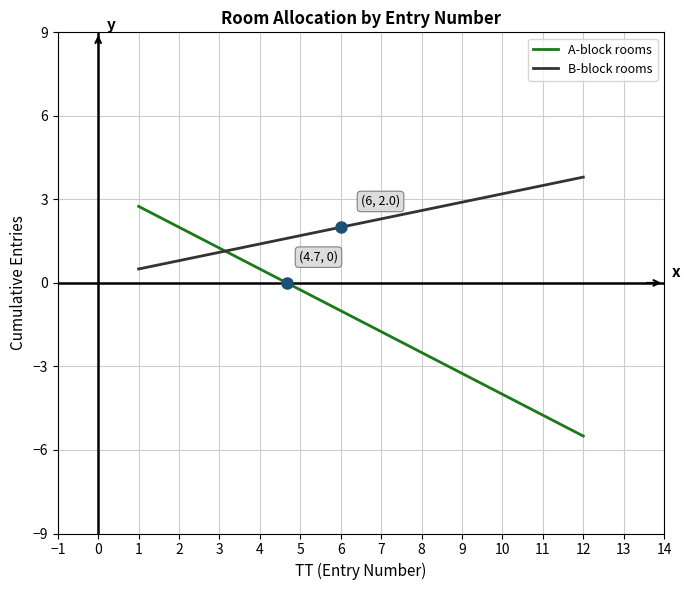

Which series has the widest spread of values?

A-block rooms